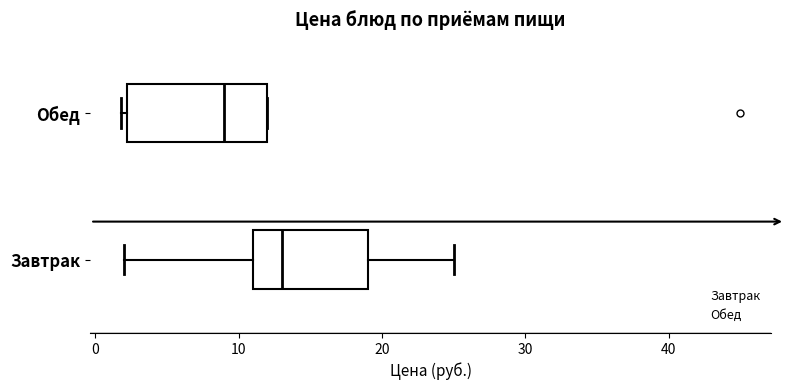

Reading bottom to top, transcribe this box plot: for each box, give where its median line is, the range the box spans, and where its two whiskers end, as read against the x-axis. The values are not printed on the chart, so give them approximately, as read against the axis.

Завтрак: median 13, box 11 to 19, whiskers 2 to 25
Обед: median 9, box 2 to 12, whiskers 2 (just left of the box's left edge) to 12